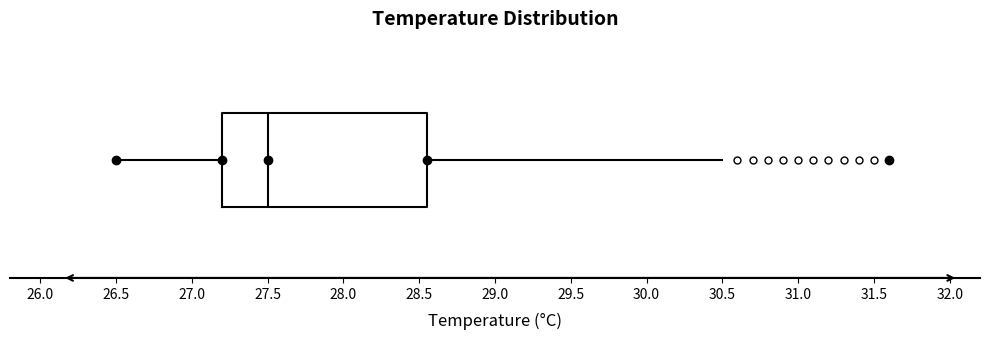

Read this box plot against the x-axis: the position of the median line, the range covered by the box, and the ends of both whiskers. The values are not printed on the chart, so give them approximately, as read against the axis.

median 27.50, box 27.20 to 28.55, whiskers 26.50 to 30.50